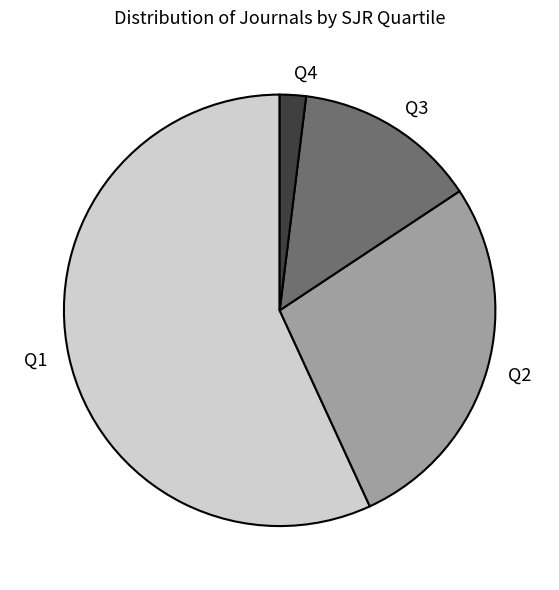

Which category has the biggest portion of the pie?

Q1